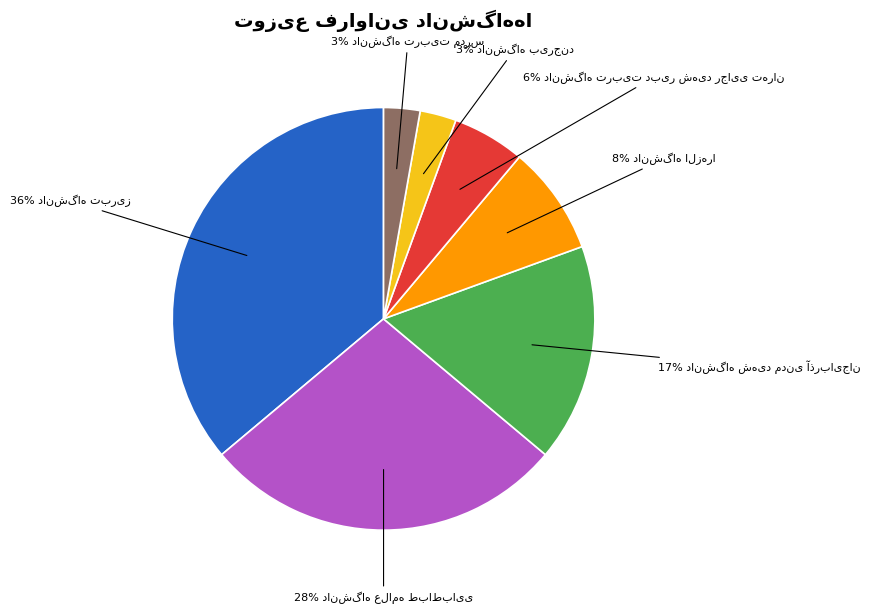

Is there a majority slice in this chart?

No